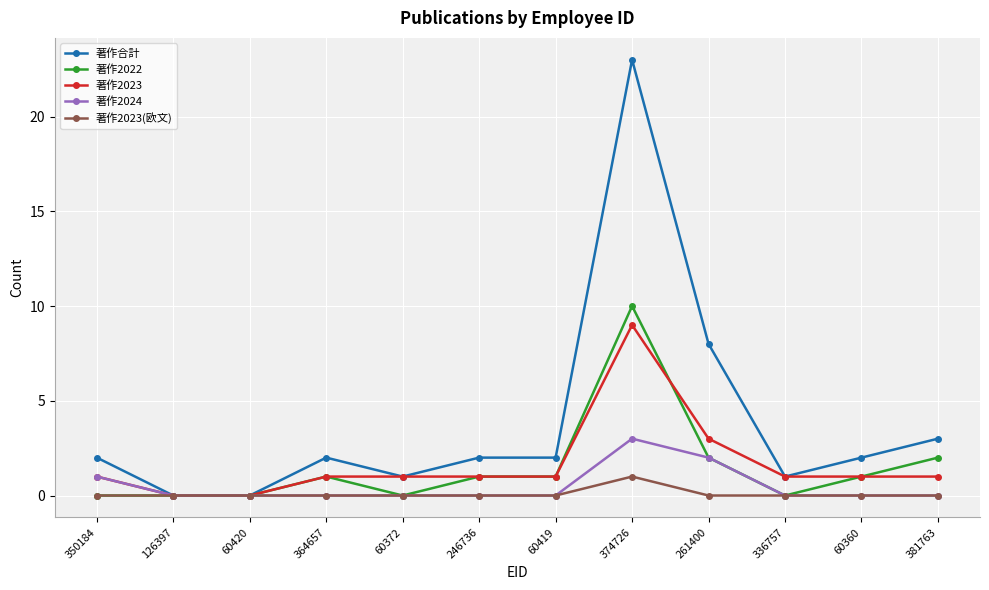

Reading left to right, transcribe all the data shown in this chart.

著作合計: 350184=2	126397=0	60420=0	364657=2	60372=1	246736=2	60419=2	374726=23	261400=8	336757=1	60360=2	381763=3
著作2022: 350184=0	126397=0	60420=0	364657=1	60372=0	246736=1	60419=1	374726=10	261400=2	336757=0	60360=1	381763=2
著作2023: 350184=1	126397=0	60420=0	364657=1	60372=1	246736=1	60419=1	374726=9	261400=3	336757=1	60360=1	381763=1
著作2024: 350184=1	126397=0	60420=0	364657=0	60372=0	246736=0	60419=0	374726=3	261400=2	336757=0	60360=0	381763=0
著作2023(欧文): 350184=0	126397=0	60420=0	364657=0	60372=0	246736=0	60419=0	374726=1	261400=0	336757=0	60360=0	381763=0